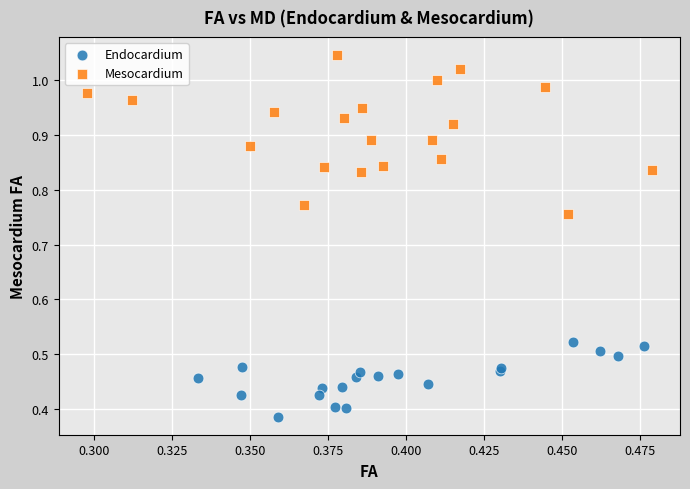

Which series reaches the maximum Y coordinate?

Mesocardium